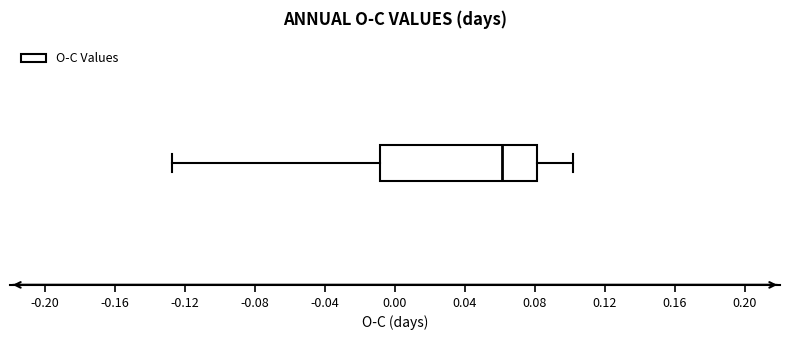

Read this box plot against the x-axis: the position of the median line, the range covered by the box, and the ends of both whiskers. The values are not printed on the chart, so give them approximately, as read against the axis.

median 0.06, box -0.01 to 0.08, whiskers -0.13 to 0.10